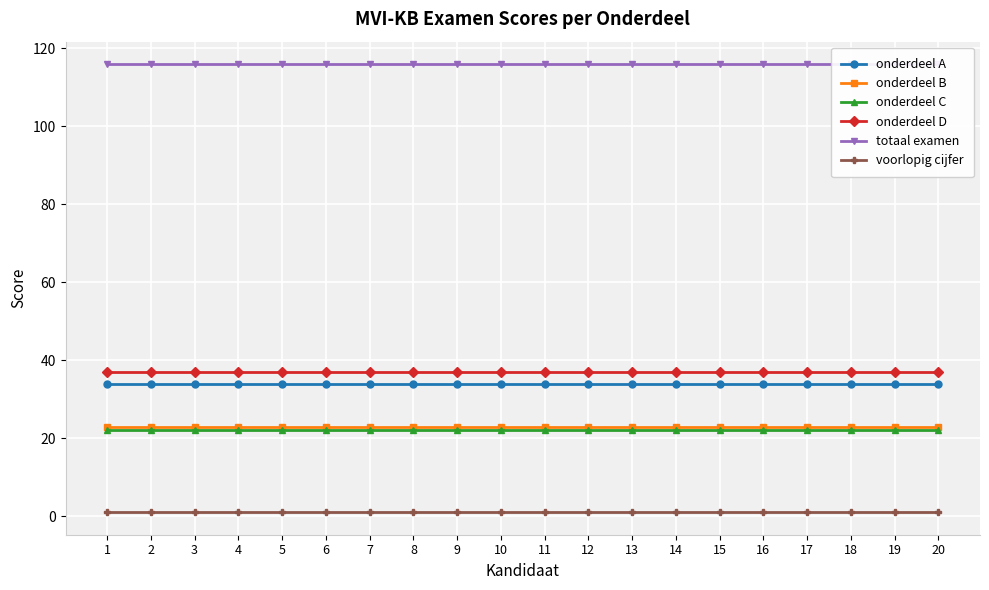

The value of totaal examen at 13 is 116. True or false?

True